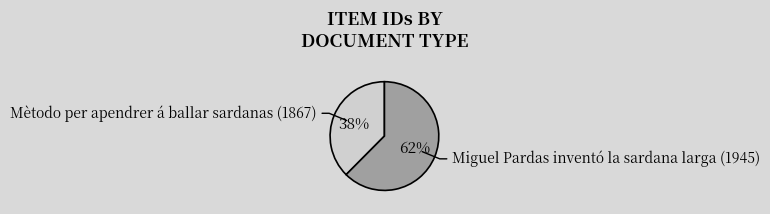

To the nearest percent, what is the average slice percentage?

50%